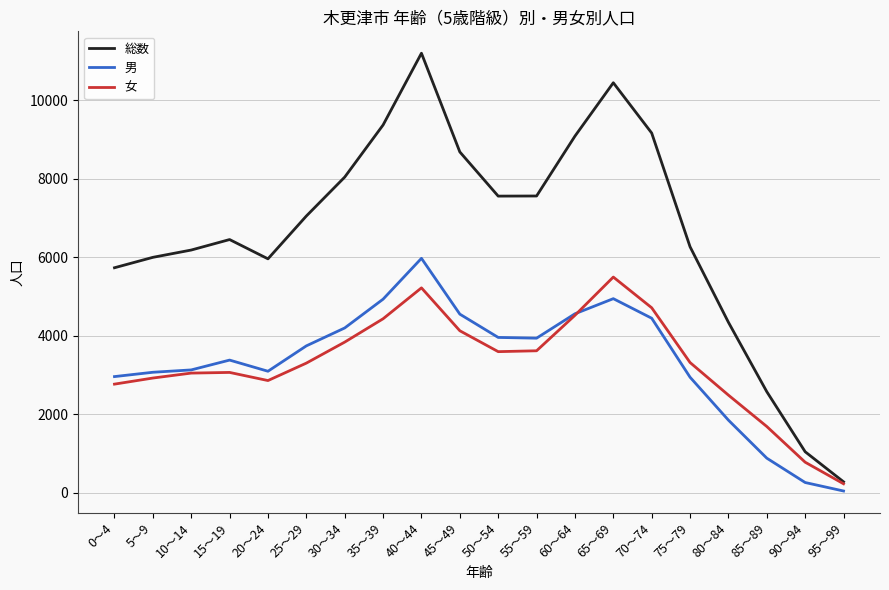

Which series has the largest total across all categories?

総数